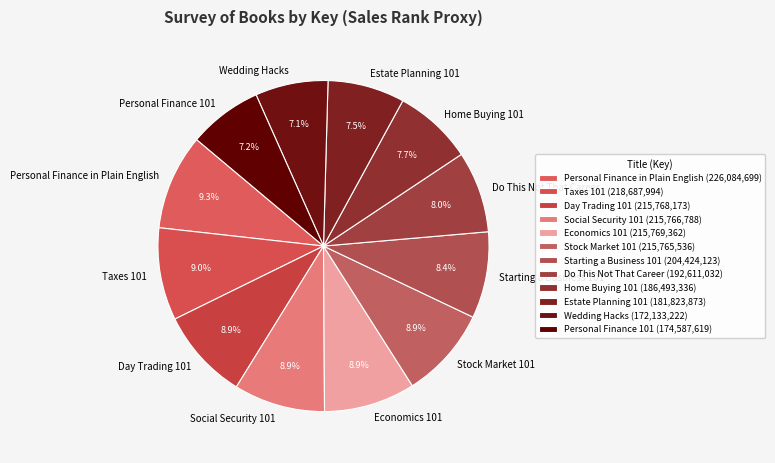

What percentage is NOT represented by Taxes 101?

91.0%